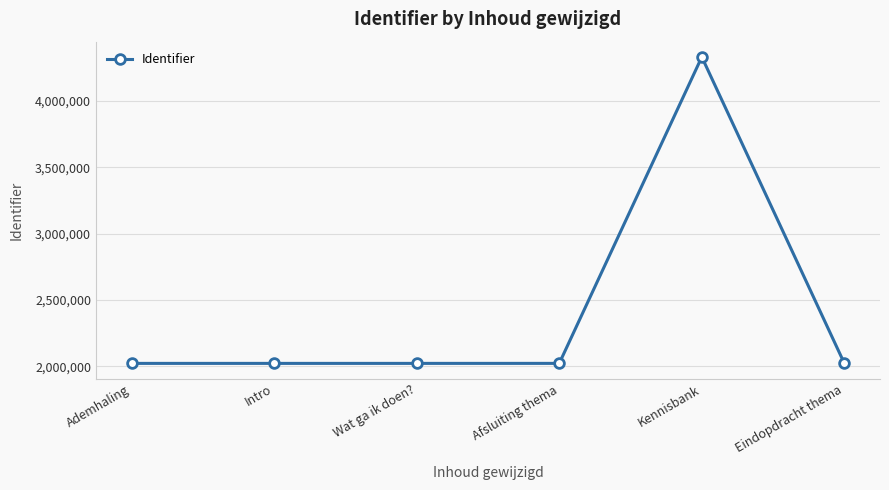

Which category has the highest value across all series?

Kennisbank